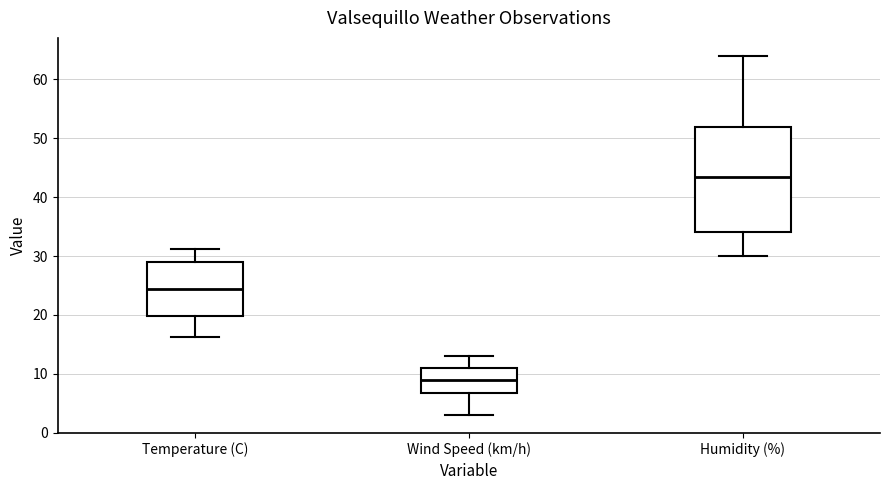

Comparing the boxes themselves (not the whiskers), which one is the tallest?

Humidity (%)